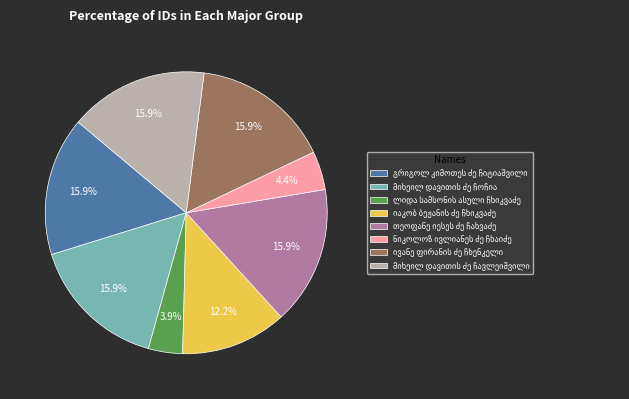

Is there any slice that represents more than half of the pie?

No